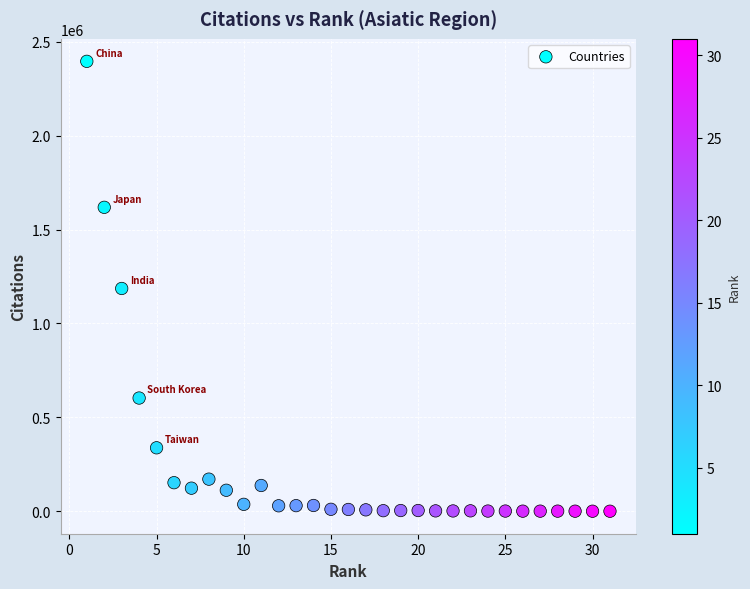

What is the range of X values (max minus min)?

30